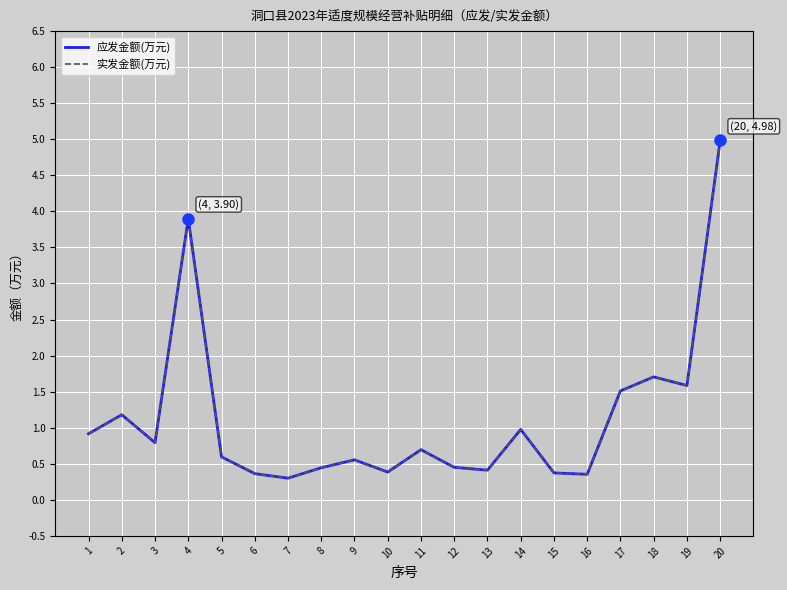

Does the chart display data point markers on the line(s)?

No